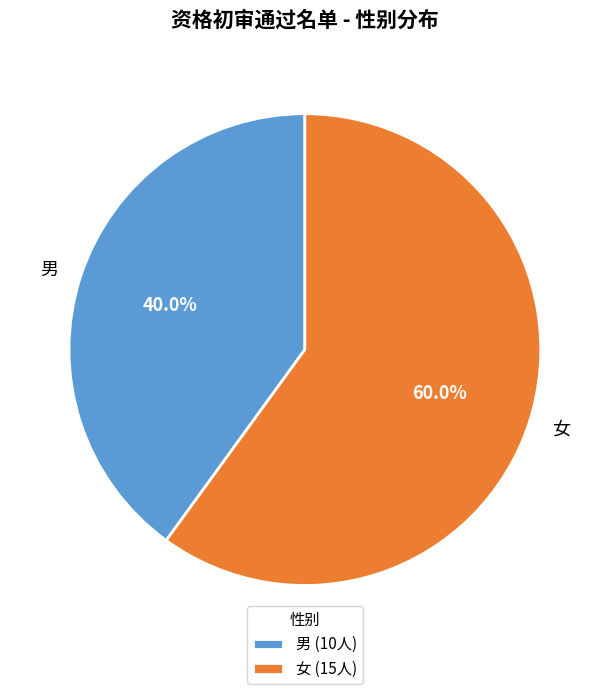

Approximately how many times larger is the value at 男 compared to 女?

0.7